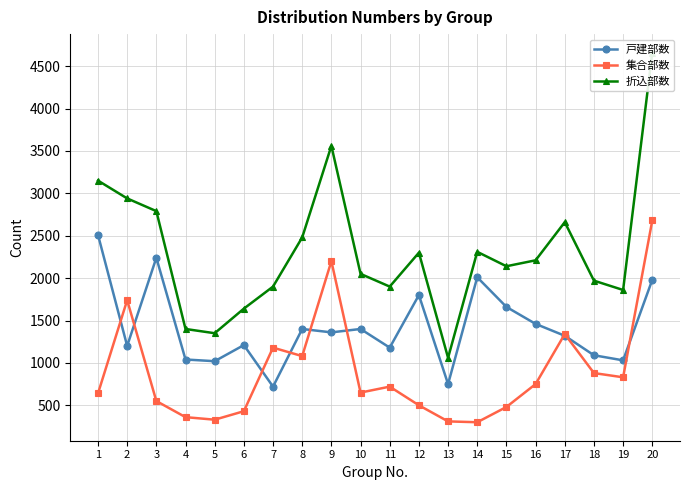

What is the spread (max minus min) of values at 17?

1340